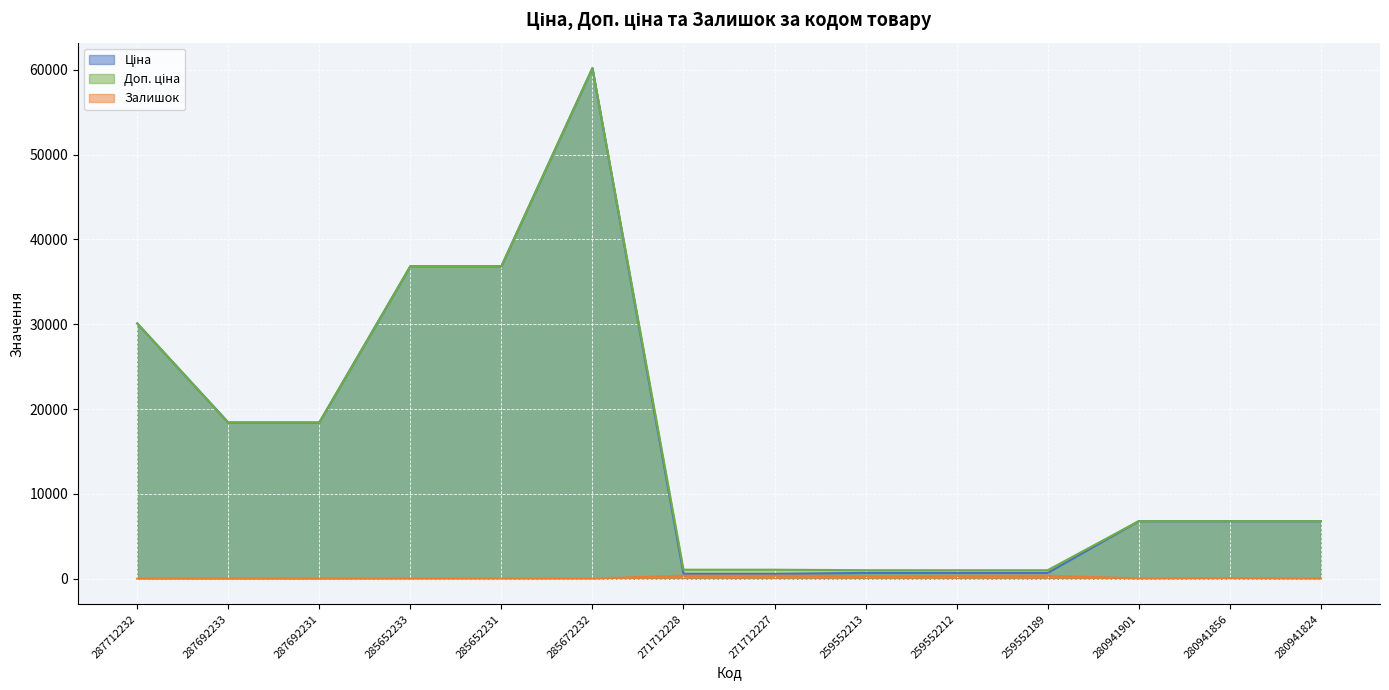

What is the maximum value shown in the chart?

60205.6